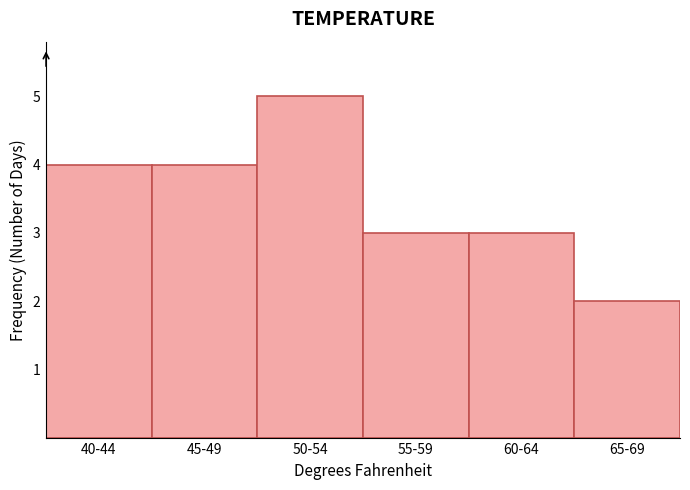

Reading right to left, transcribe all the data shown in this chart.

2	3	3	5	4	4